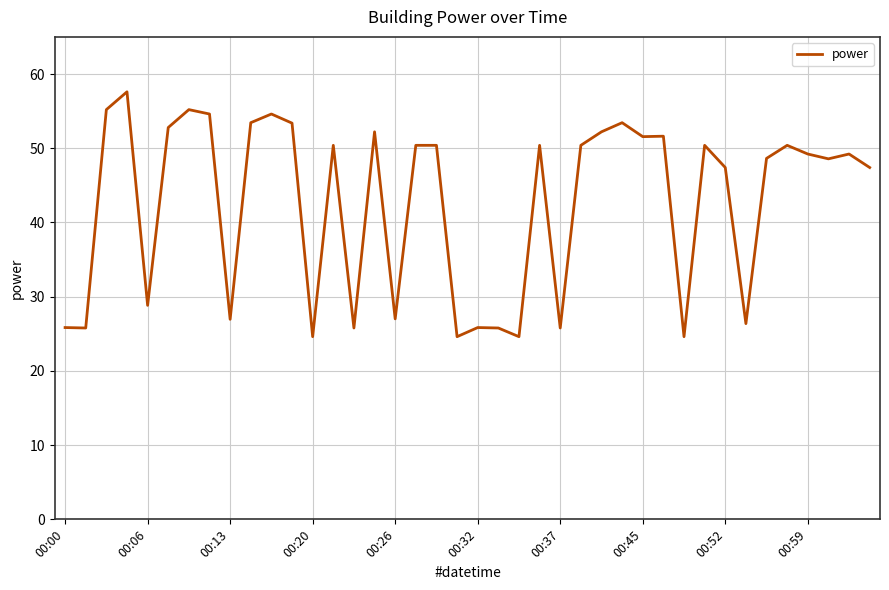

What is the minimum value shown in the chart?

24.6